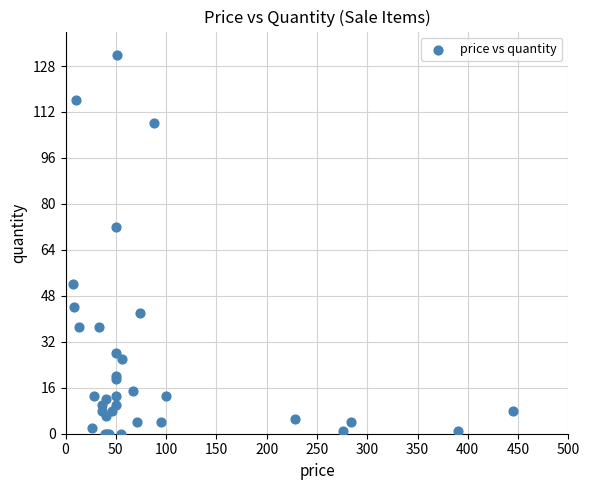

What Y value in the scatter plot is closest to 66?

72